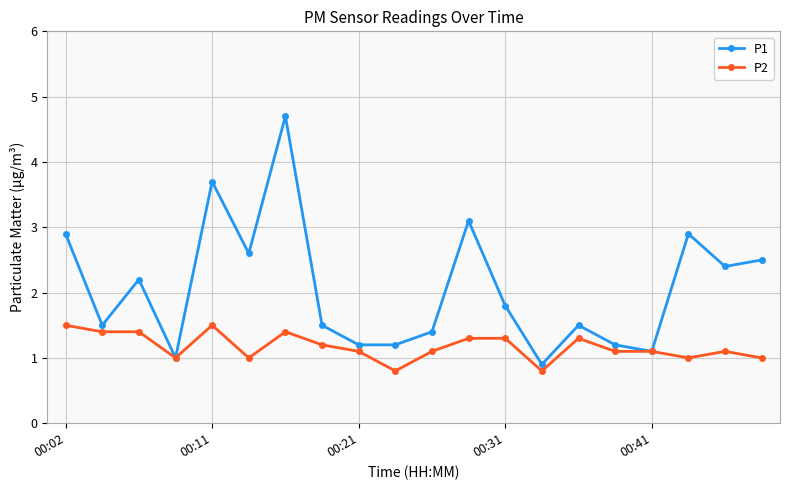

What is the value of the P2 point at the 11th from the left?

1.1